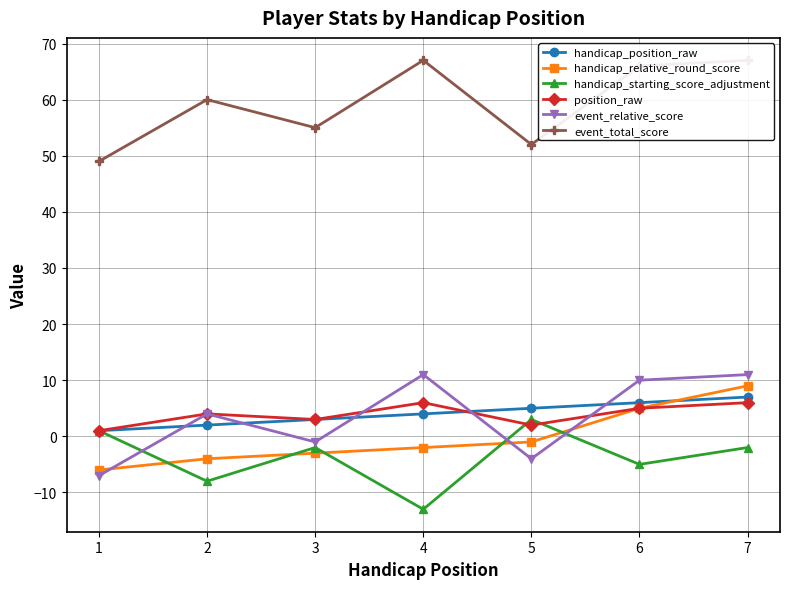

Reading left to right, what are all the values shown in this chart?

handicap_position_raw: 1=1	2=2	3=3	4=4	5=5	6=6	7=7
handicap_relative_round_score: 1=-6	2=-4	3=-3	4=-2	5=-1	6=5	7=9
handicap_starting_score_adjustment: 1=1	2=-8	3=-2	4=-13	5=3	6=-5	7=-2
position_raw: 1=1	2=4	3=3	4=6	5=2	6=5	7=6
event_relative_score: 1=-7	2=4	3=-1	4=11	5=-4	6=10	7=11
event_total_score: 1=49	2=60	3=55	4=67	5=52	6=66	7=67